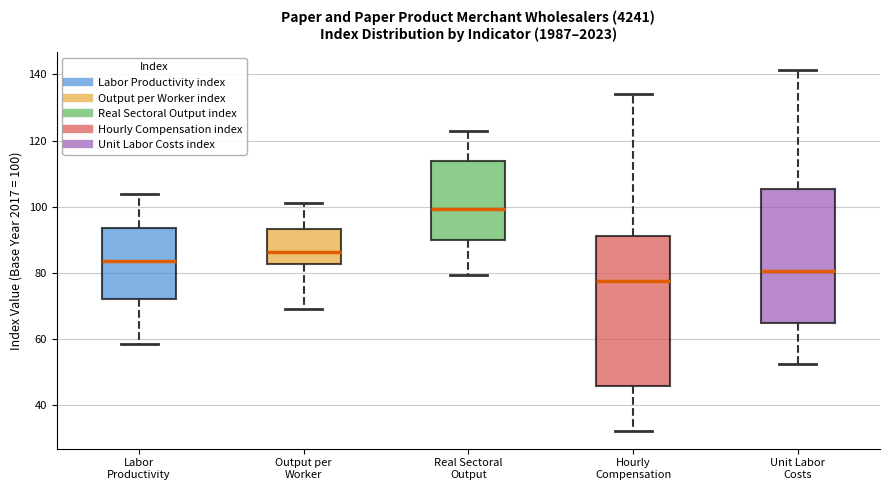

Which box has the highest median line?

Real Sectoral Output